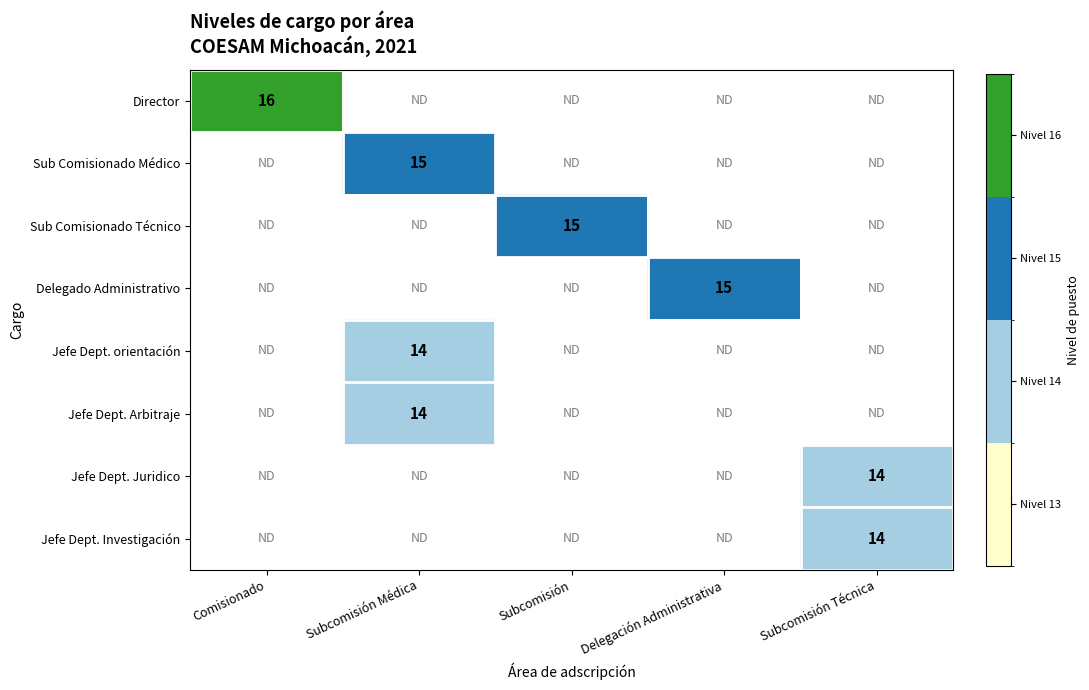

How many distinct data groups are displayed?

8